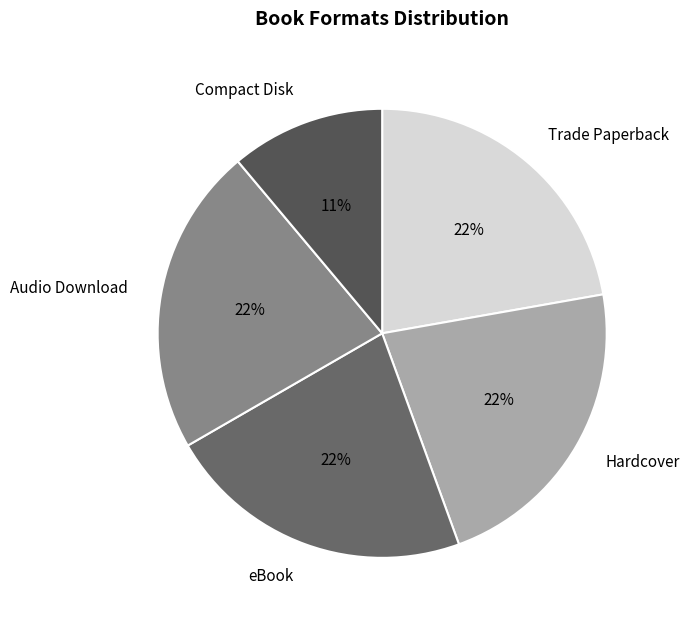

Approximately how many times larger is the value at Trade Paperback compared to Audio Download?

1.0